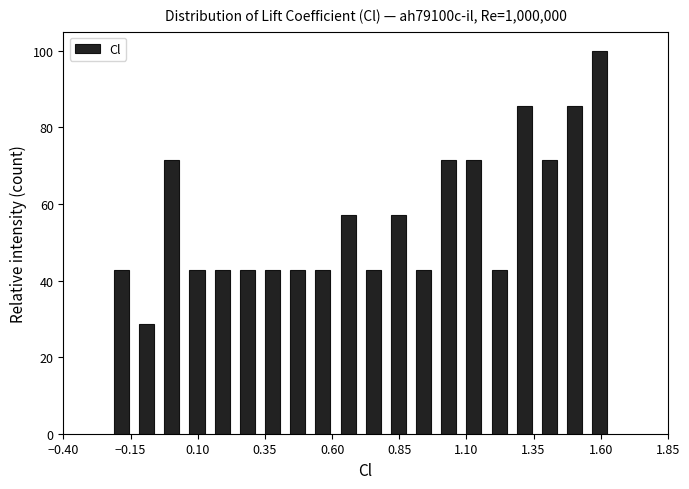

Around what value on the x-axis is the tallest bar? Give the approximate position of its centre, as read against the axis.

1.60